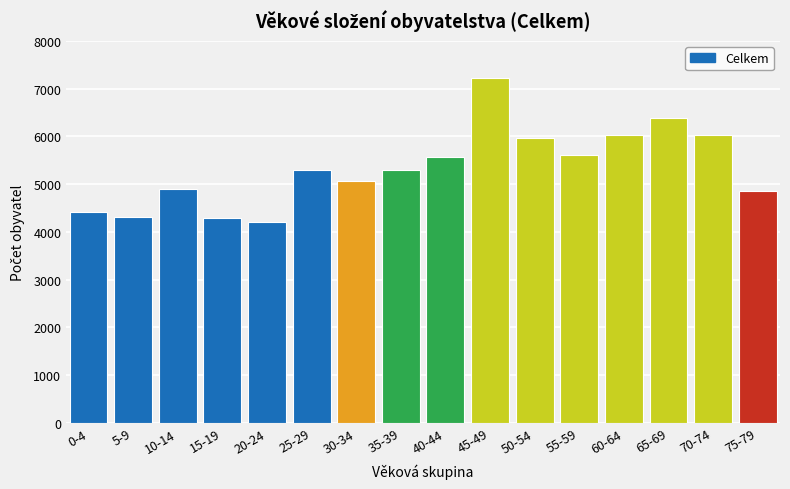

What is the maximum value shown in the chart?

7218